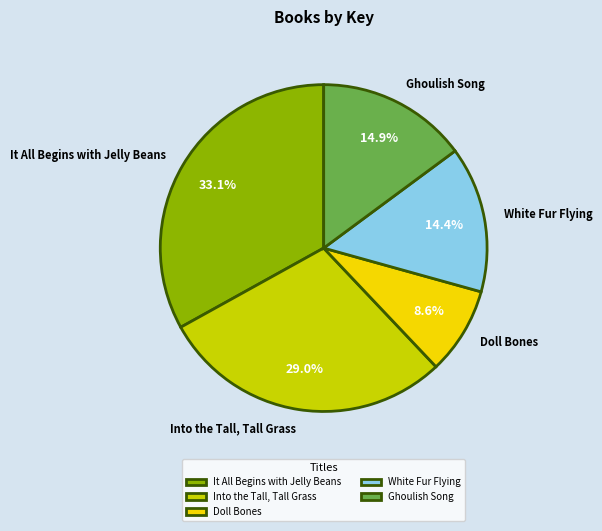

How many slices are in this pie chart?

5